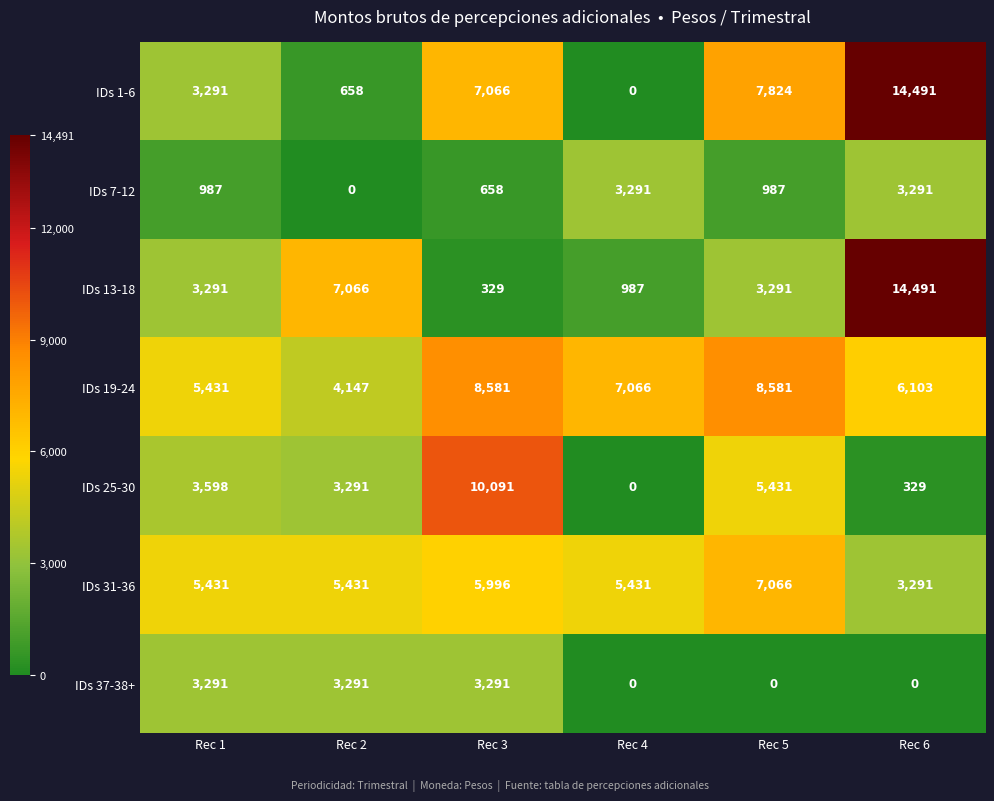

At which label does IDs 19-24 first exceed 7066?

Rec 3